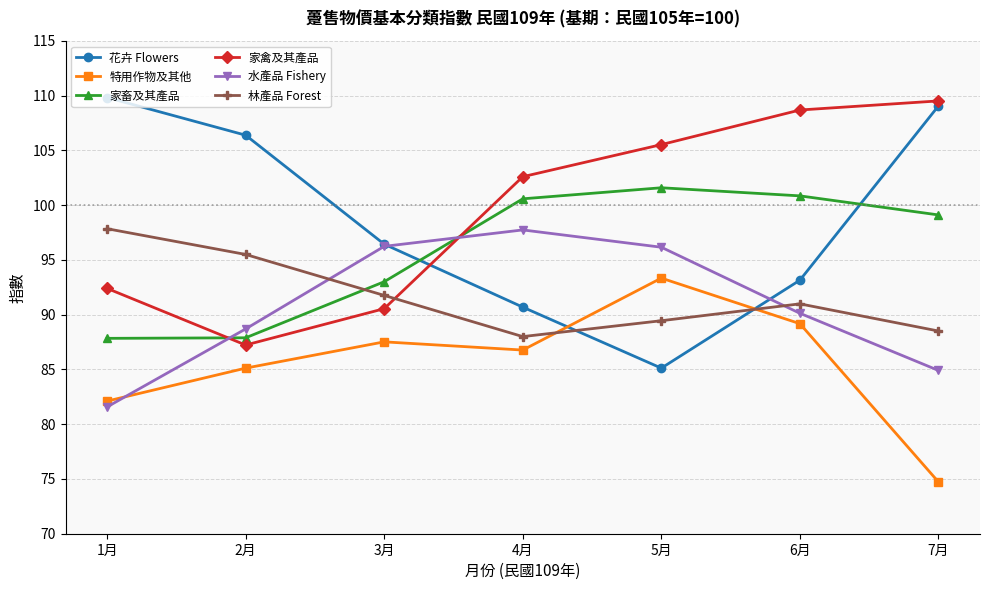

What is the difference between the 特用作物及其他 values at 6月 and 2月?

4.1